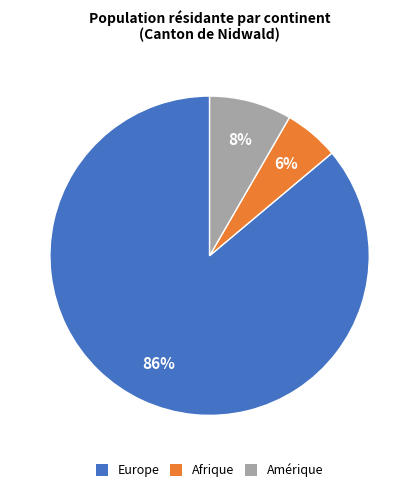

Is the sum of Europe and Afrique greater than half?

Yes